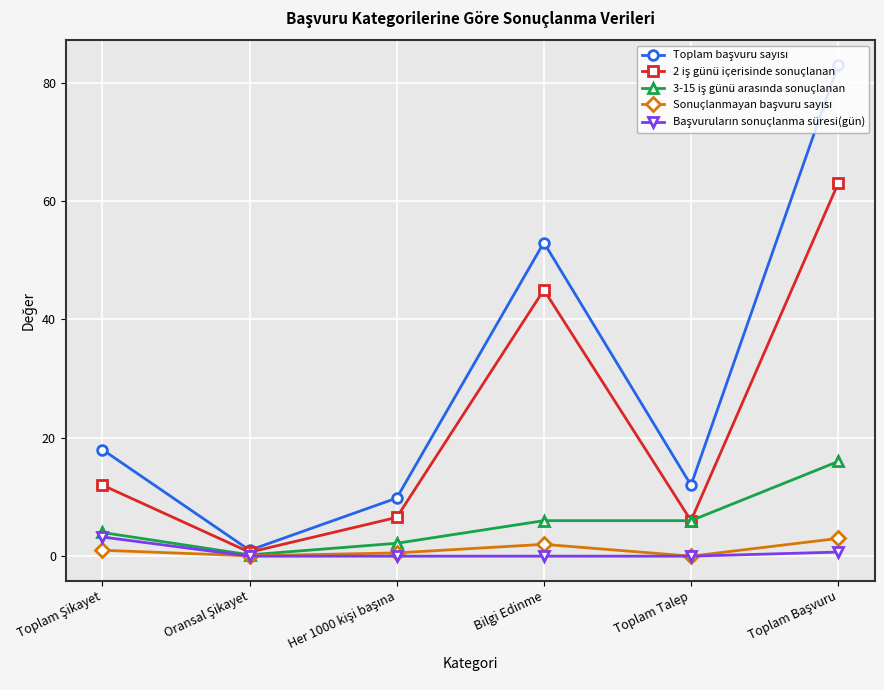

What is the total value across all series at Toplam Talep?

24.0